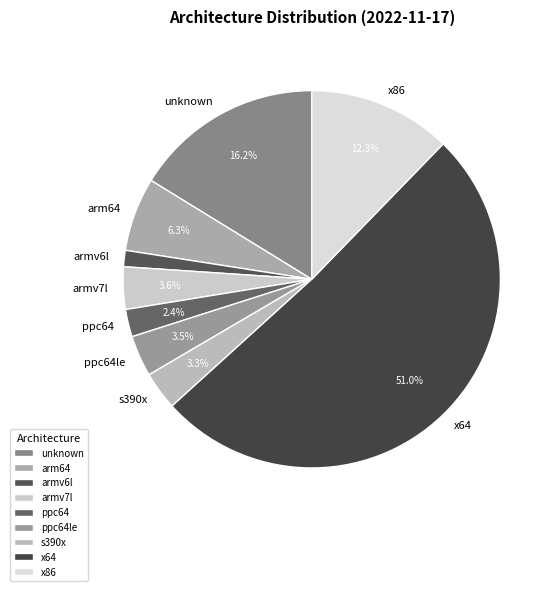

Which slice is the smallest?

armv6l